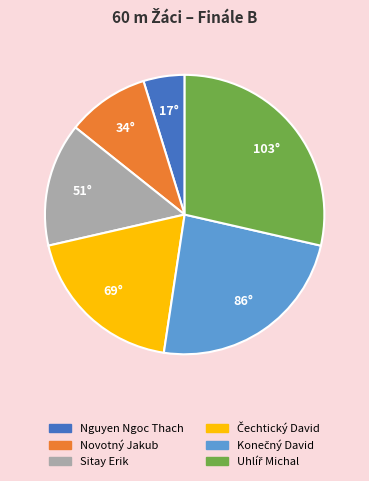

How many segments does this pie chart have?

6